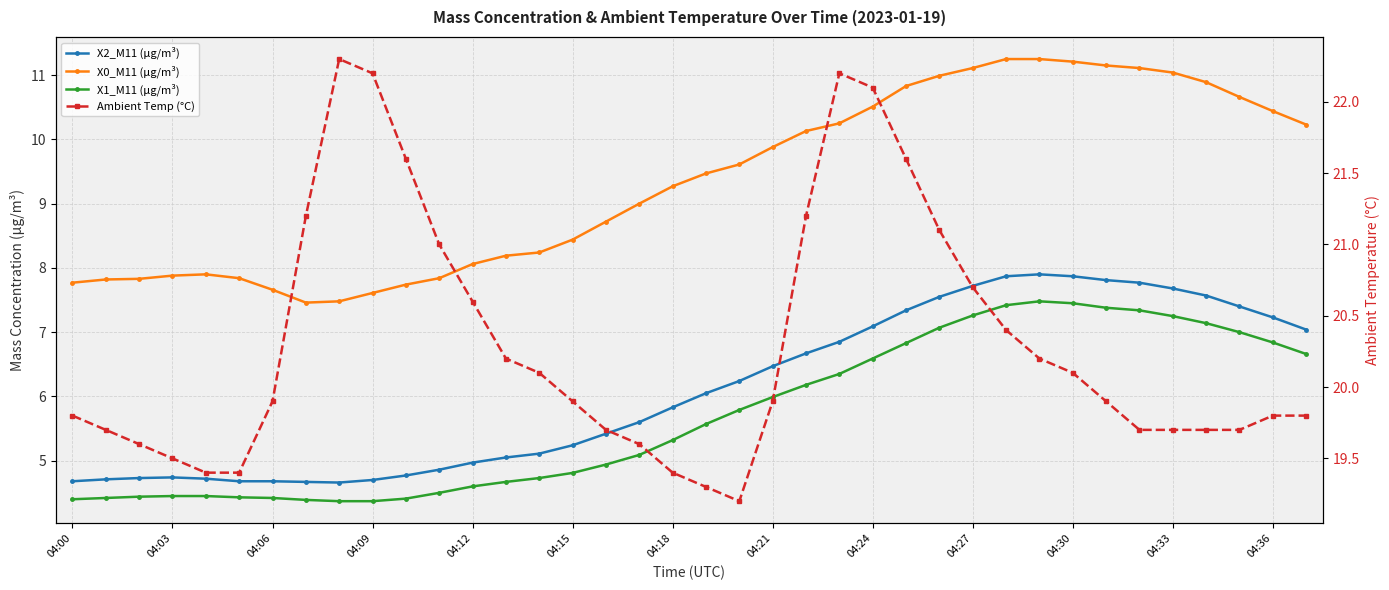

What is the maximum value shown in the chart?

22.3